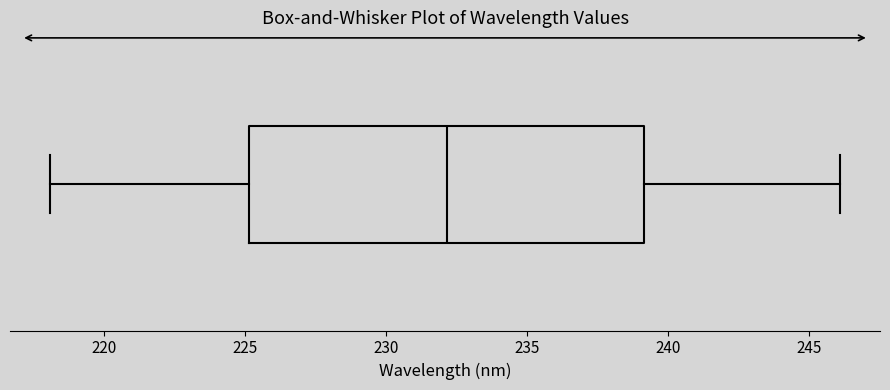

Where does the median line of the box sit on the x-axis? The values are not printed on the chart, so give them approximately, as read against the axis.

232